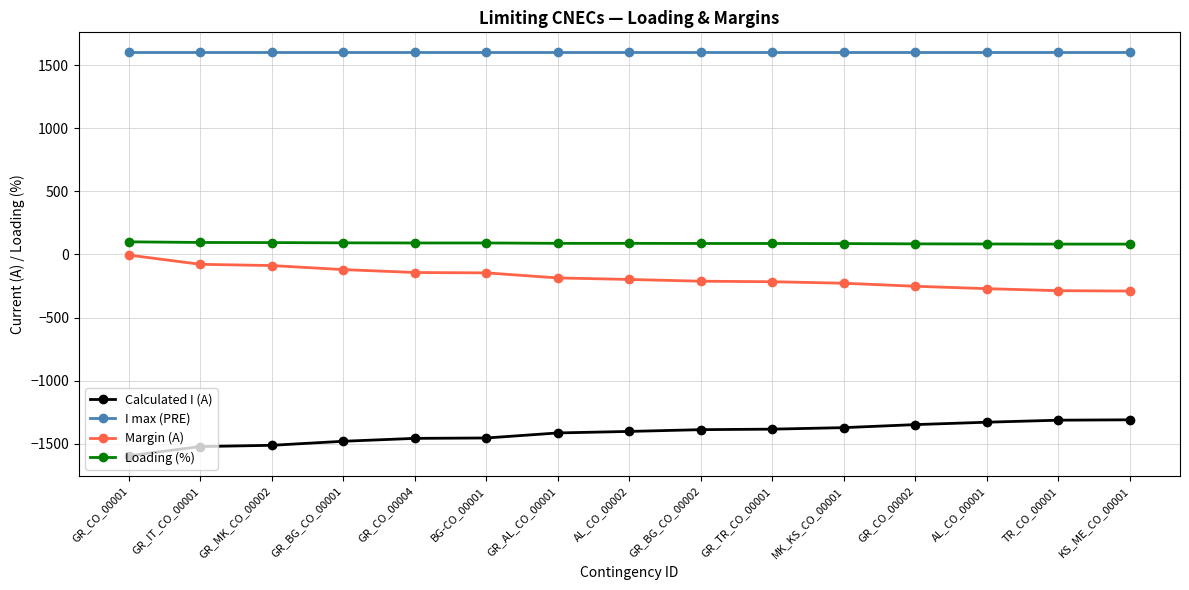

True or false: Calculated I (A) and I max (PRE) intersect in this chart.

False